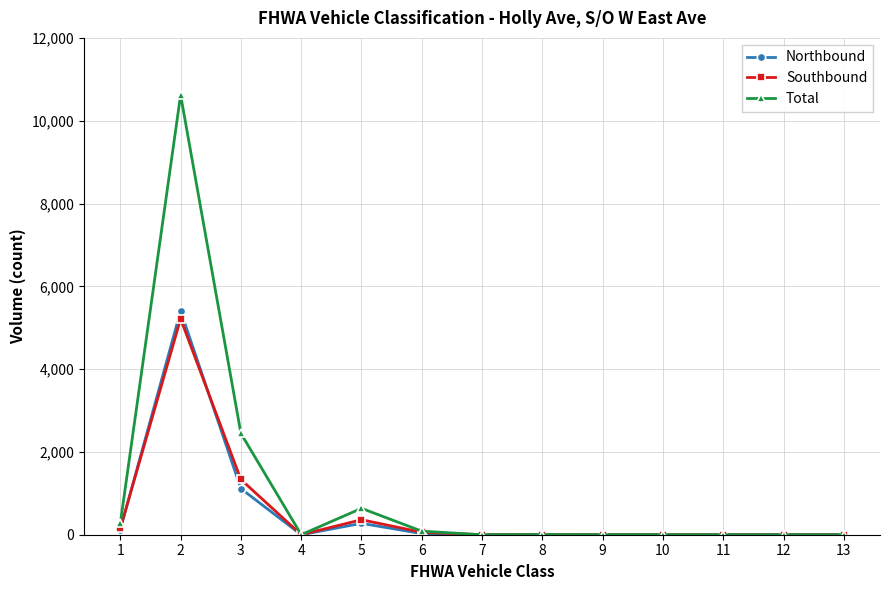

Where is Northbound nearest to the value 2703?

3